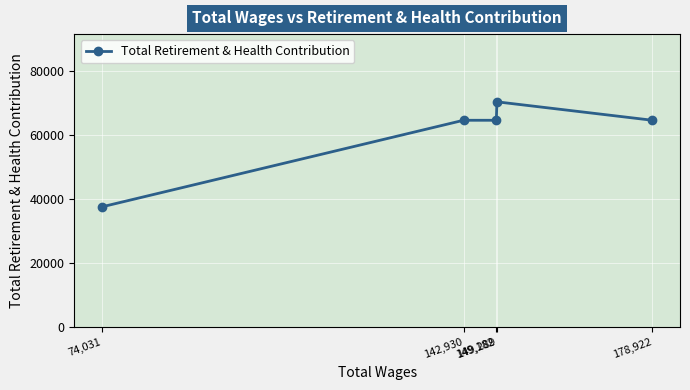

True or false: the data shows 17312 at 178,922.

False